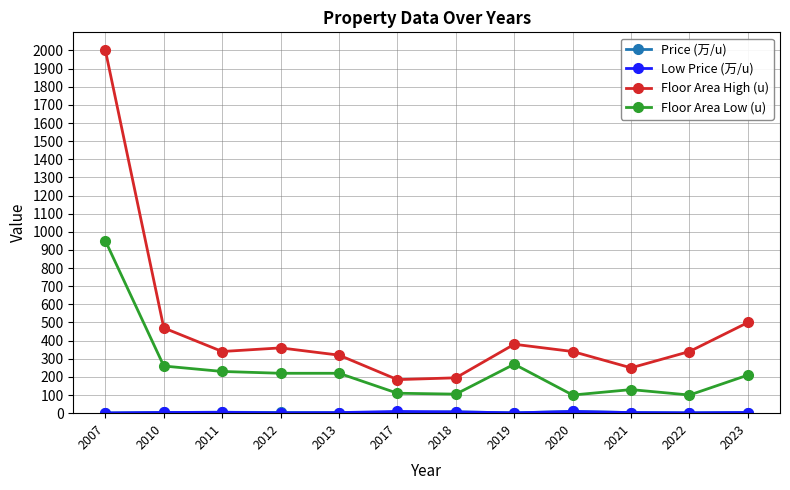

True or false: Floor Area Low (u) and Floor Area High (u) intersect in this chart.

False